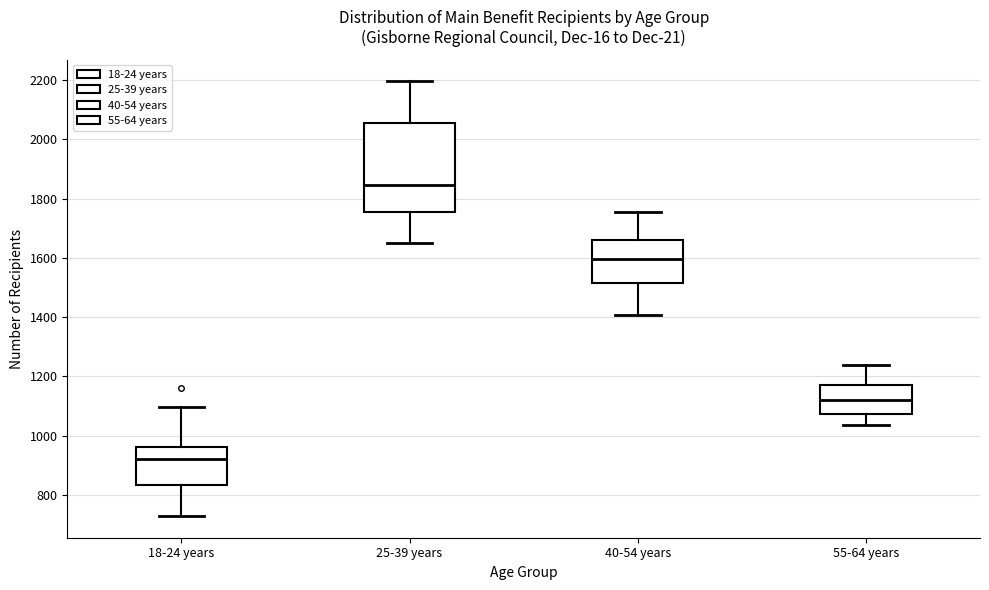

Reading left to right, read every box against the y-axis: the position of its median line, the range the box covers, and the ends of its whiskers. The values are not printed on the chart, so give them approximately, as read against the axis.

18-24 years: median 920, box 840 to 960, whiskers 720 to 1100
25-39 years: median 1840, box 1760 to 2060, whiskers 1660 to 2200
40-54 years: median 1600, box 1520 to 1660, whiskers 1400 to 1760
55-64 years: median 1120, box 1080 to 1180, whiskers 1040 to 1240